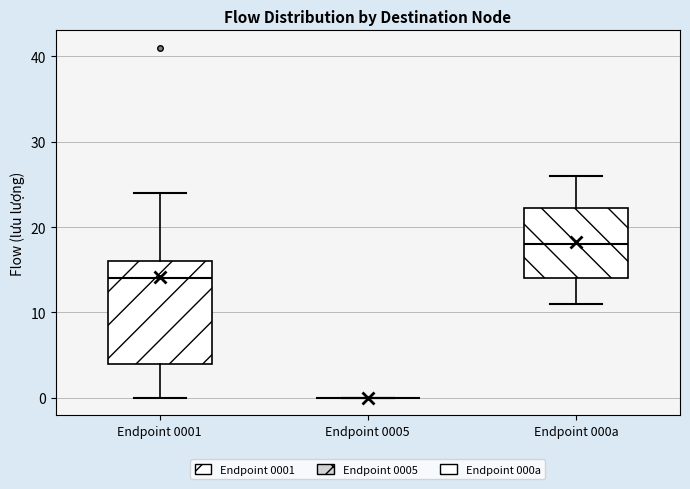

Reading left to right, read every box against the y-axis: the position of its median line, the range the box covers, and the ends of its whiskers. The values are not printed on the chart, so give them approximately, as read against the axis.

Endpoint 0001: median 14, box 4 to 16, whiskers 0 to 24
Endpoint 0005: box collapsed to a line at 0, whiskers 0 to 0
Endpoint 000a: median 18, box 14 to 22, whiskers 11 to 26